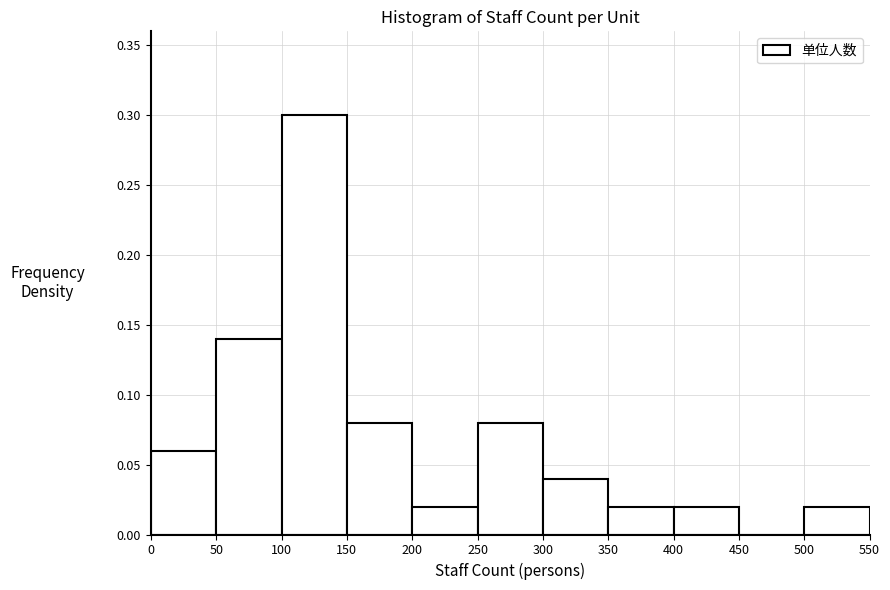

Reading left to right, list every bar in this chart as the range it spans on the x-axis followed by its height. The values are not printed on the chart, so give them approximately, as read against the axis.

0 to 50: 0.06
50 to 100: 0.14
100 to 150: 0.30
150 to 200: 0.08
200 to 250: 0.02
250 to 300: 0.08
300 to 350: 0.04
350 to 400: 0.02
400 to 450: 0.02
450 to 500: 0
500 to 550: 0.02